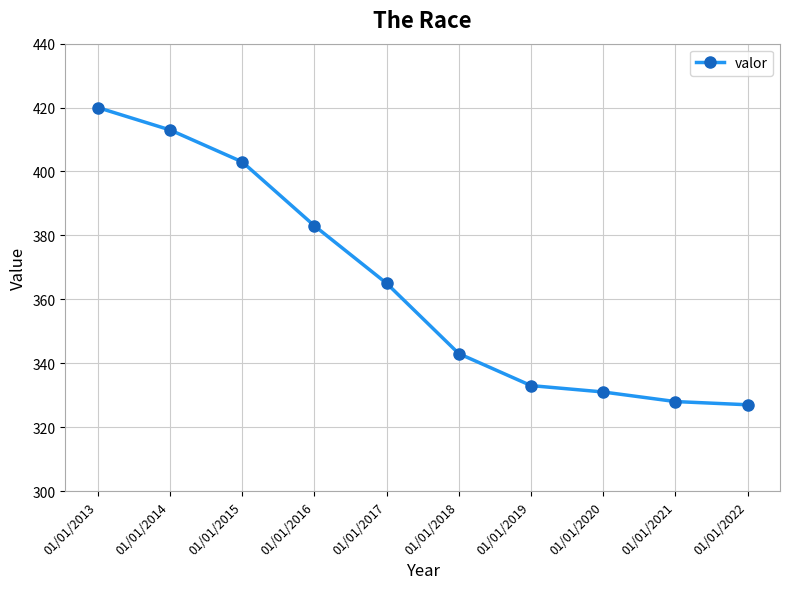

Count the number of categories in the chart.

10